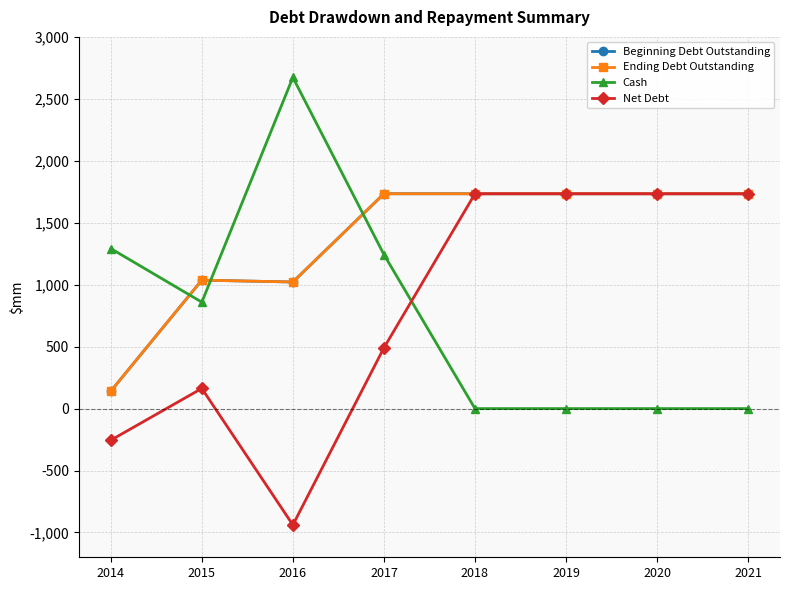

In Cash, how many points are higher than both neighbors (excluding endpoints)?

1